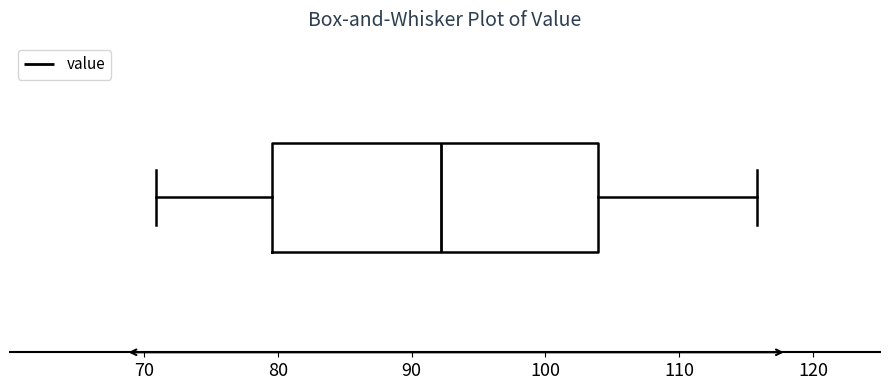

Where is the right edge of the box on the x-axis? The values are not printed on the chart, so give them approximately, as read against the axis.

104